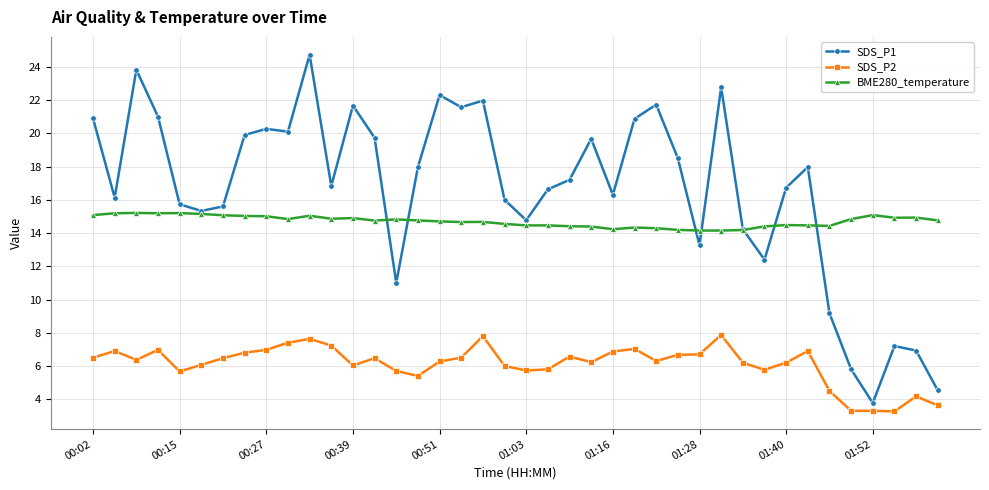

What are all the series names shown in the legend?

SDS_P1, SDS_P2, BME280_temperature